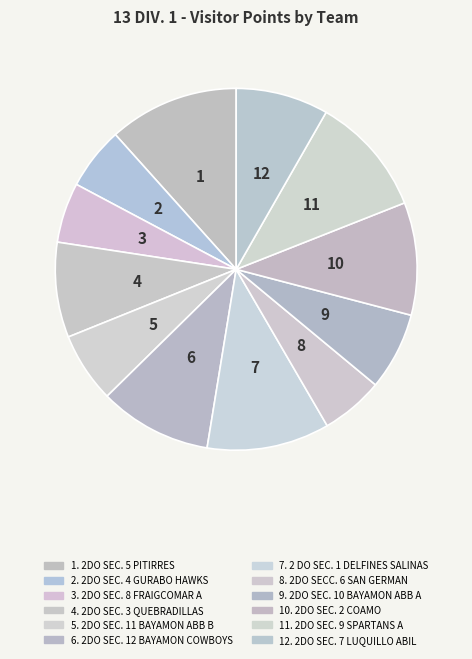

To the nearest percent, what is the average slice percentage?

8%